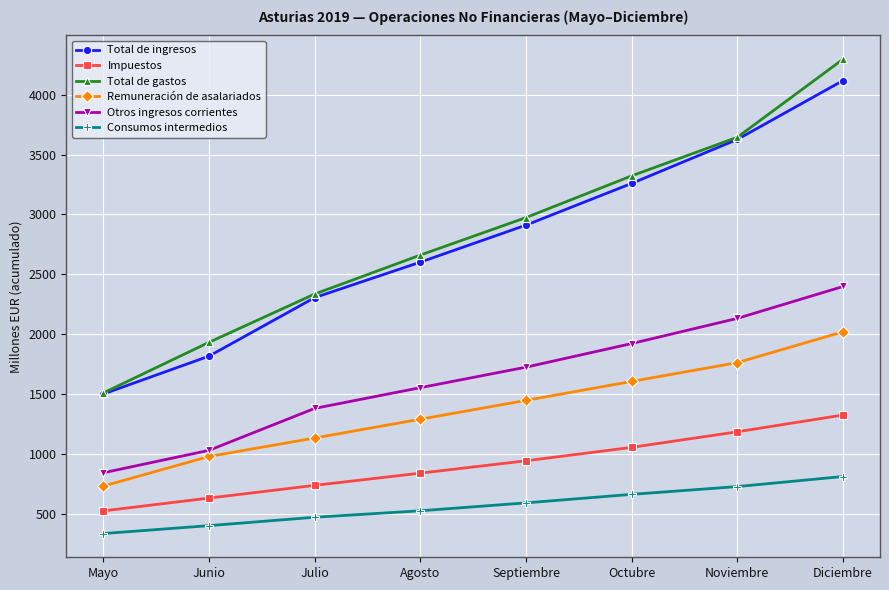

At which label is Total de ingresos closest to 2809?

Septiembre